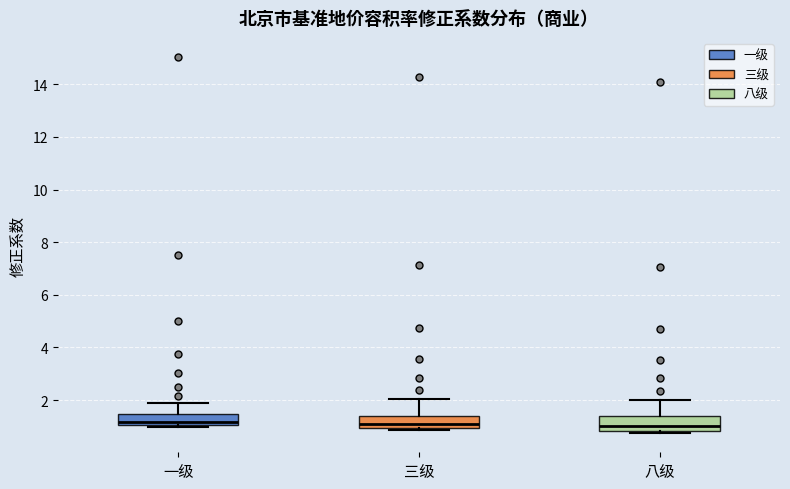

Where does the upper whisker of the box for 一级 end on the y-axis? The values are not printed on the chart, so give them approximately, as read against the axis.

1.8